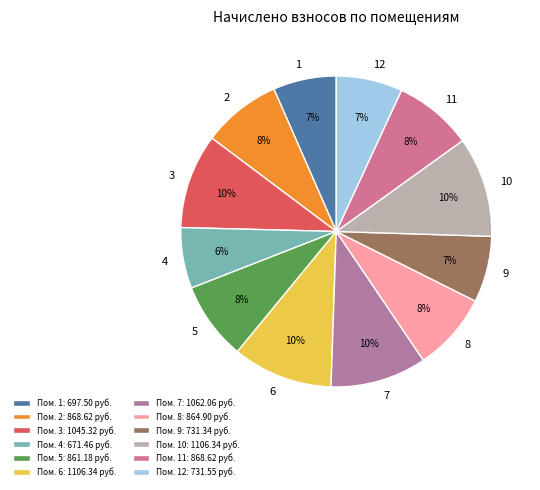

Count the number of slices in the pie.

12